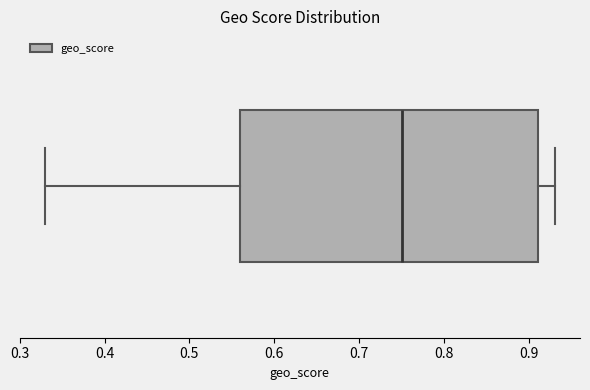

Read this box plot against the x-axis: the position of the median line, the range covered by the box, and the ends of both whiskers. The values are not printed on the chart, so give them approximately, as read against the axis.

median 0.75, box 0.56 to 0.91, whiskers 0.33 to 0.93